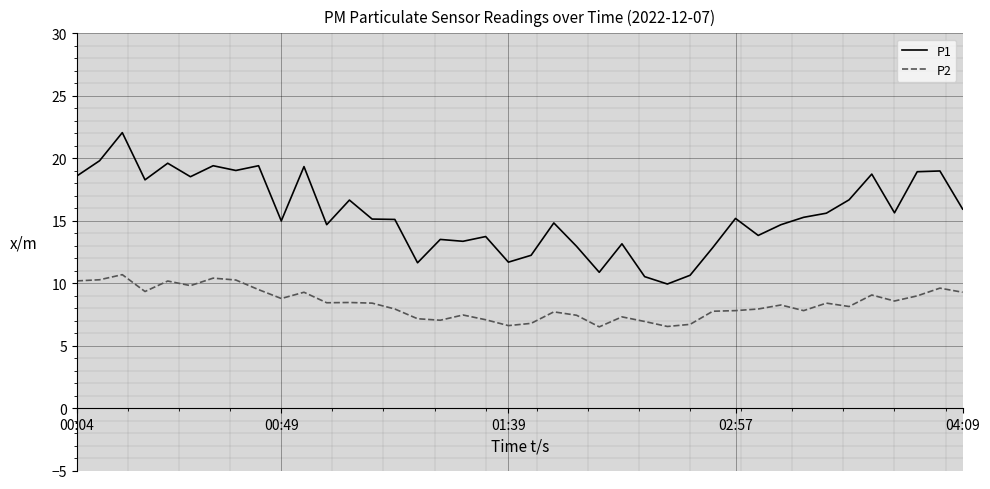

True or false: P2 and P1 intersect in this chart.

False